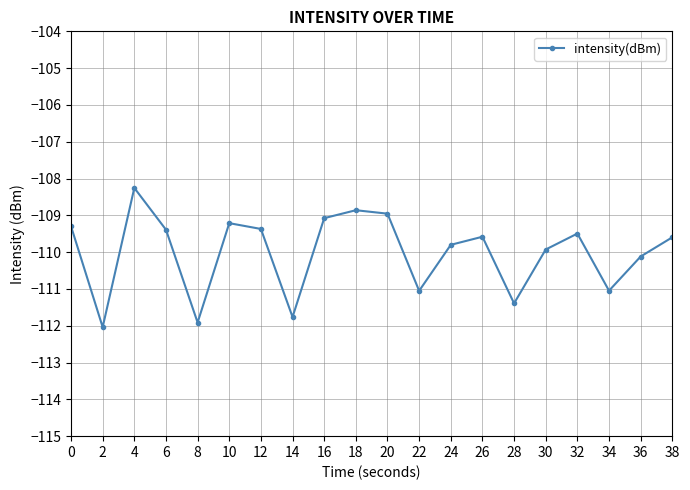

What is the difference between the maximum and minimum values?

3.8